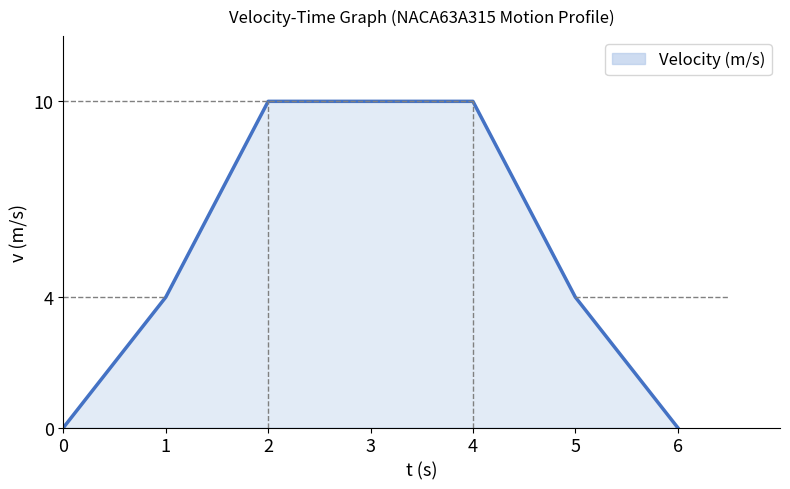

Reading left to right, extract all data points from this chart.

0	4	10	10	4	0